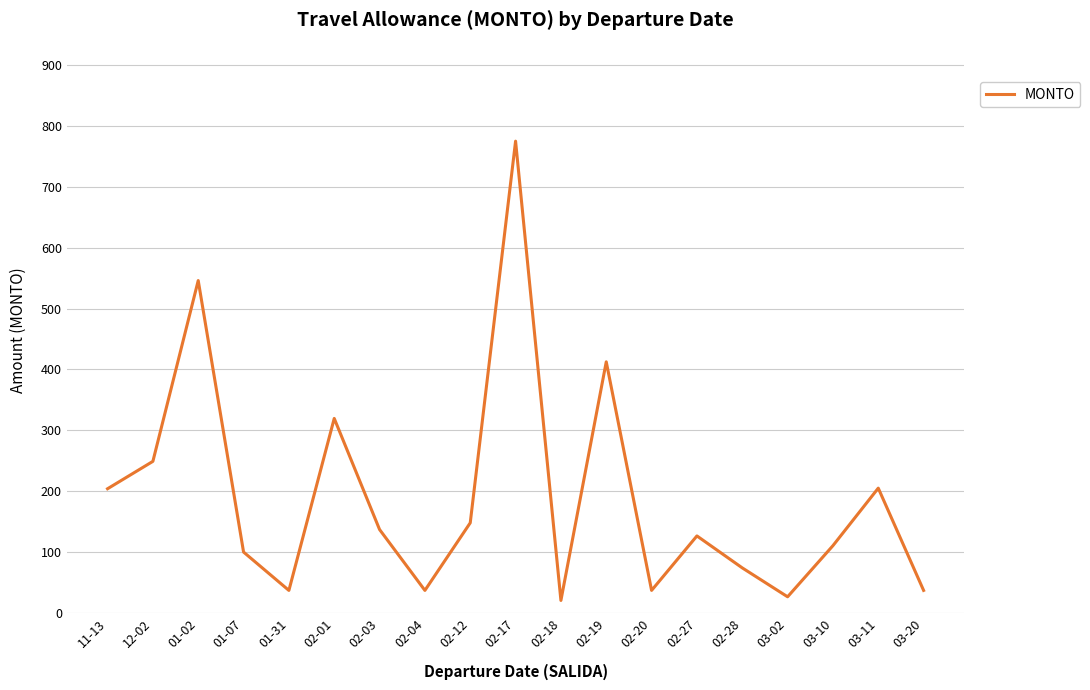

What is the greatest value displayed?

775.0